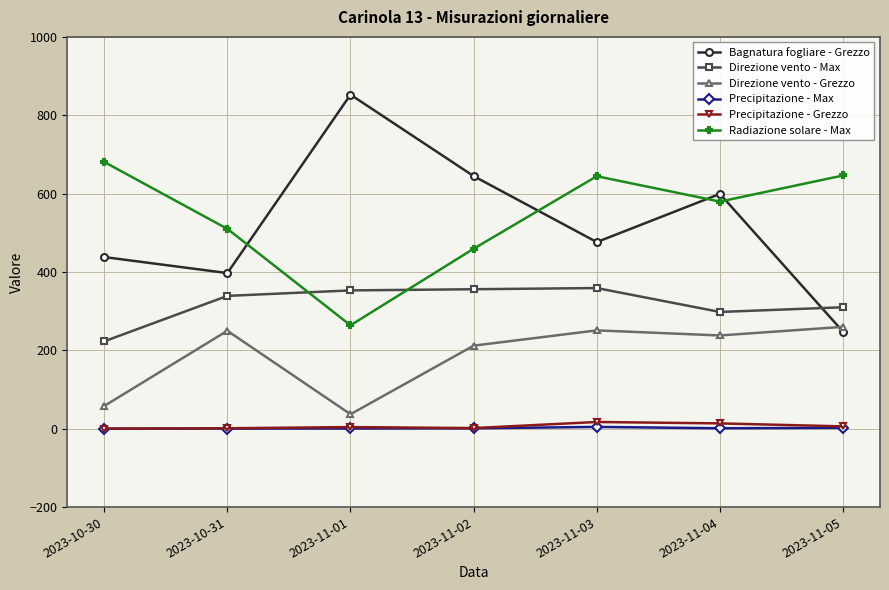

At how many categories does at least one series exceed 64?

7